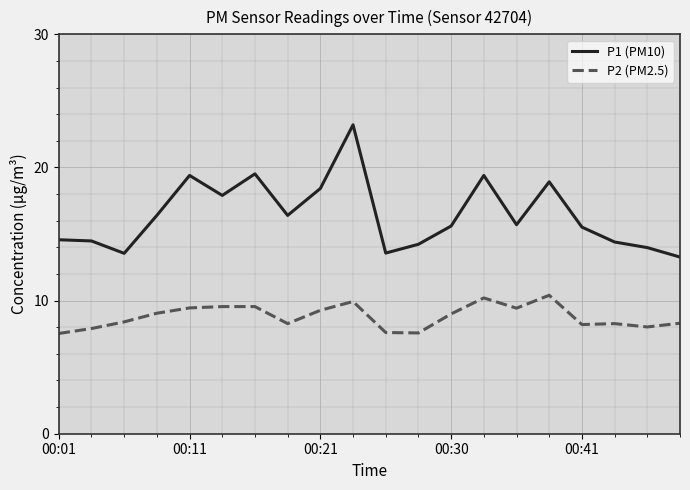

What is the lowest value of the P2 (PM2.5) series?

7.5